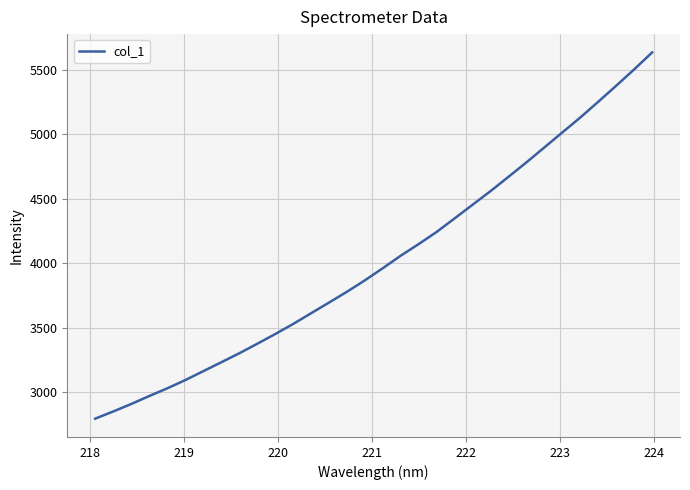

What is the smallest value displayed?

2795.1